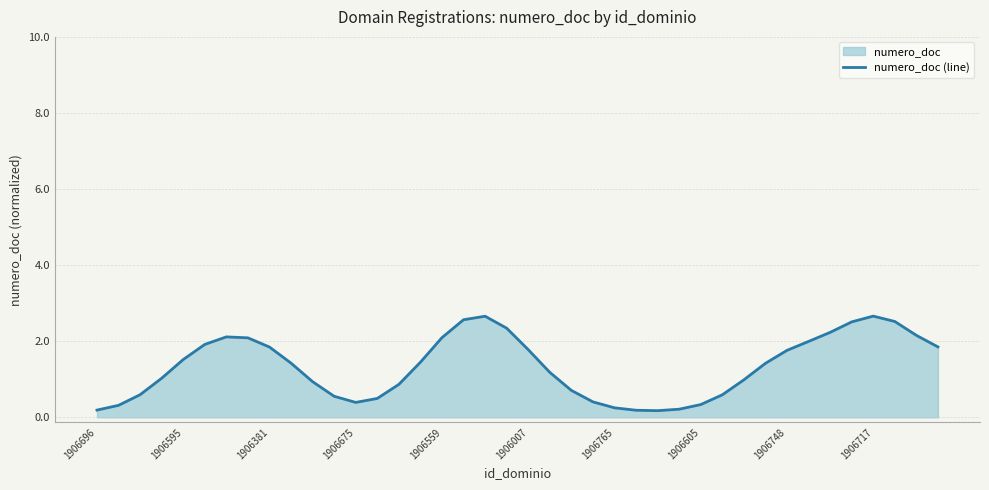

Is it true that the value at 1906595 is 1.5?

True